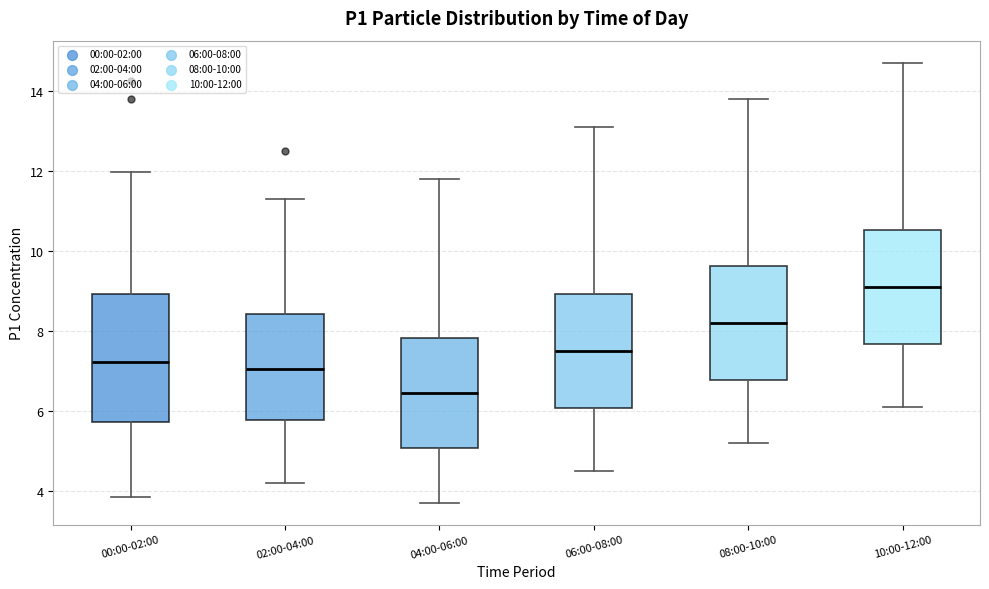

Which box has the lowest median line?

04:00-06:00